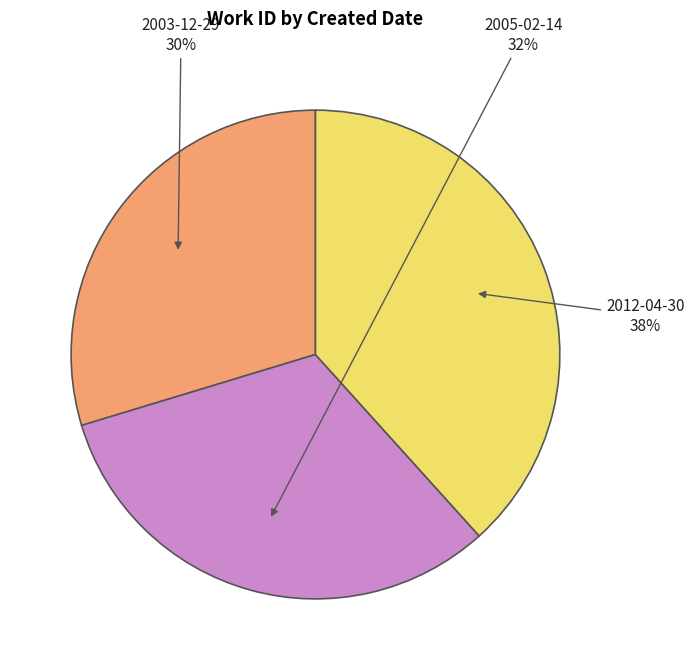

Is there a majority slice in this chart?

No